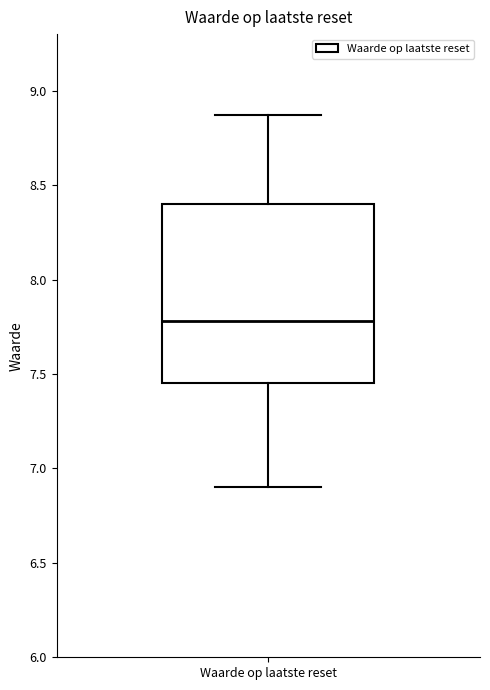

Read this box plot against the y-axis: the position of the median line, the range covered by the box, and the ends of both whiskers. The values are not printed on the chart, so give them approximately, as read against the axis.

median 7.80, box 7.45 to 8.40, whiskers 6.90 to 8.85